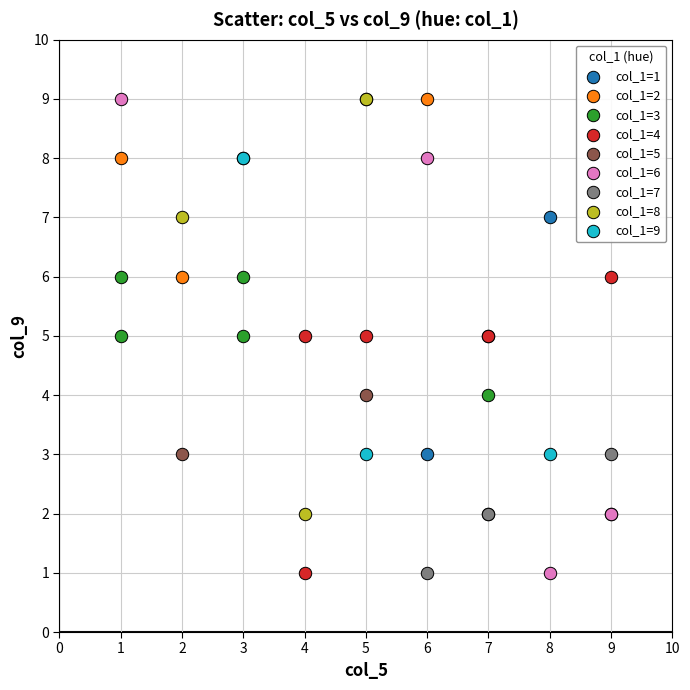

Which series has the largest Y range (max minus min)?

col_1=6